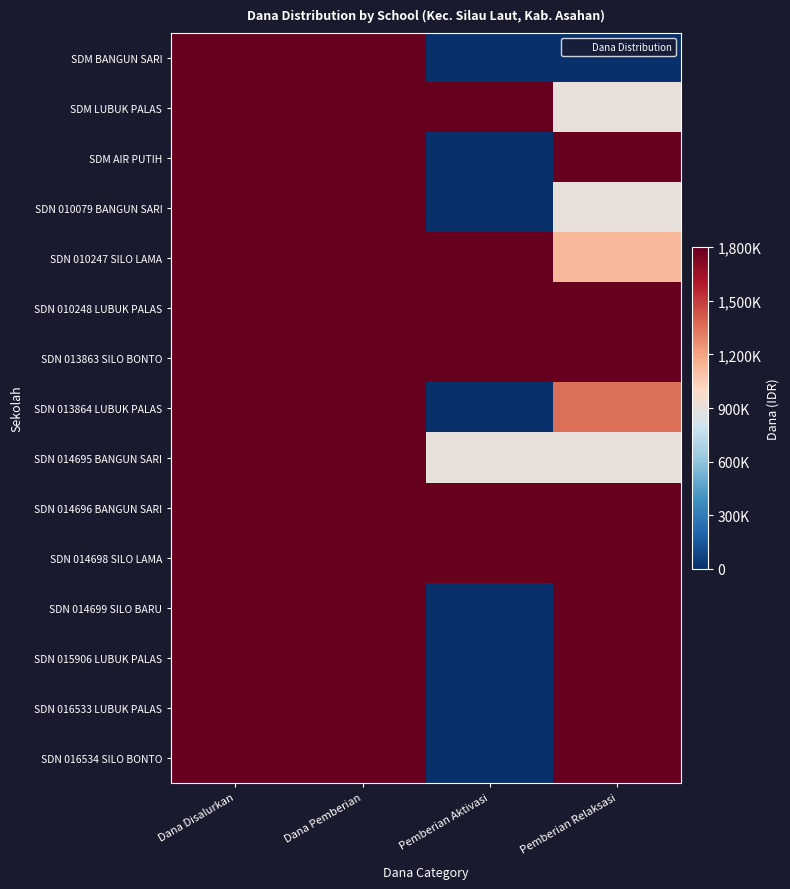

Rank the series by their maximum value, from highest to lowest.

SDN 013863 SILO BONTO, SDN 014699 SILO BARU, SDN 010247 SILO LAMA, SDN 010248 LUBUK PALAS, SDN 014698 SILO LAMA, SDN 016533 LUBUK PALAS, SDN 013864 LUBUK PALAS, SDM LUBUK PALAS, SDM AIR PUTIH, SDN 015906 LUBUK PALAS, SDM BANGUN SARI, SDN 014695 BANGUN SARI, SDN 014696 BANGUN SARI, SDN 016534 SILO BONTO, SDN 010079 BANGUN SARI